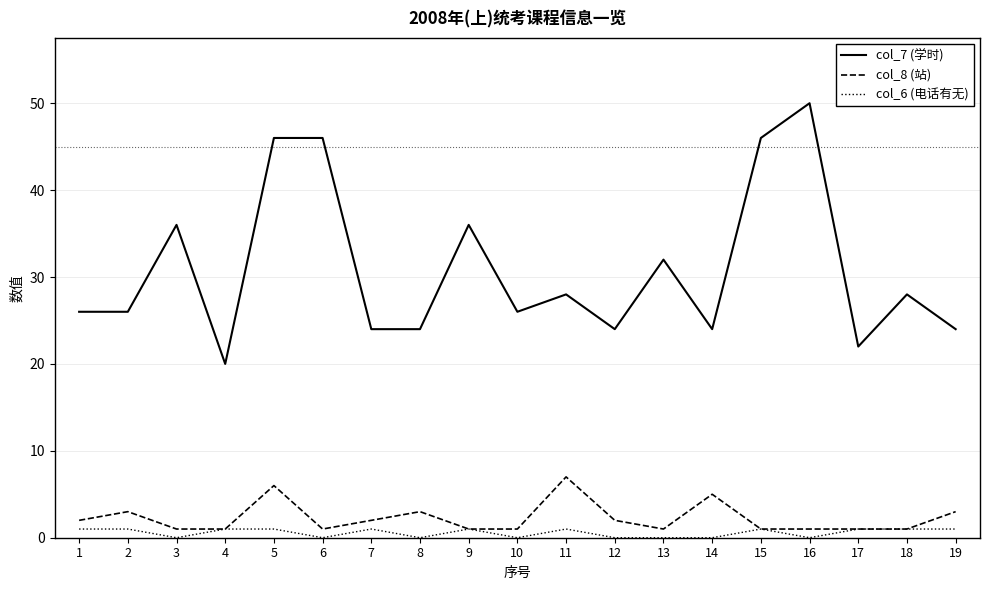

At which category is the sum across all series the highest?

5